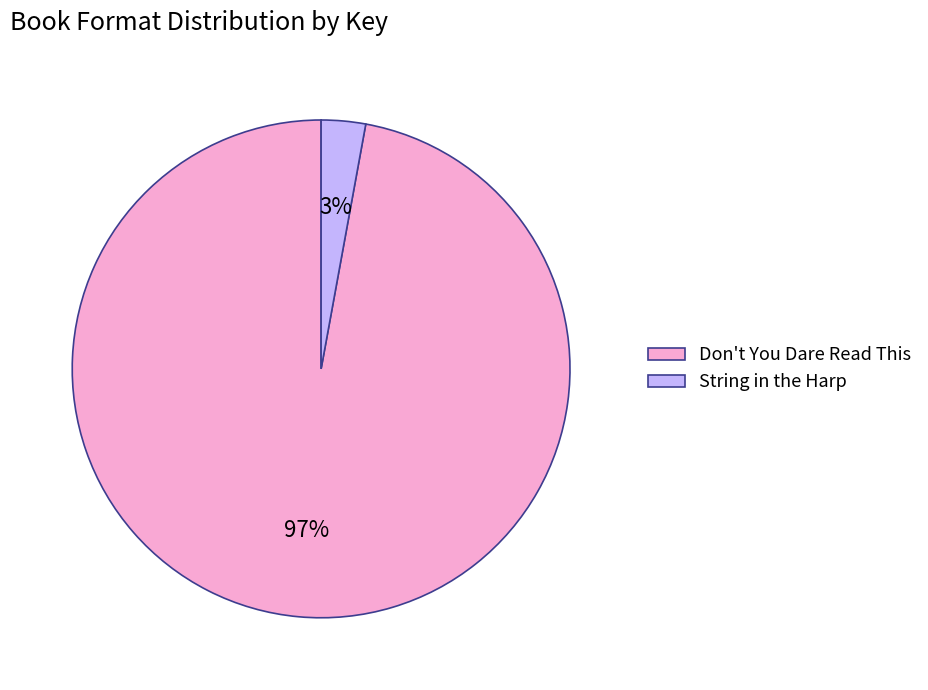

Which category has the biggest portion of the pie?

Don't You Dare Read This